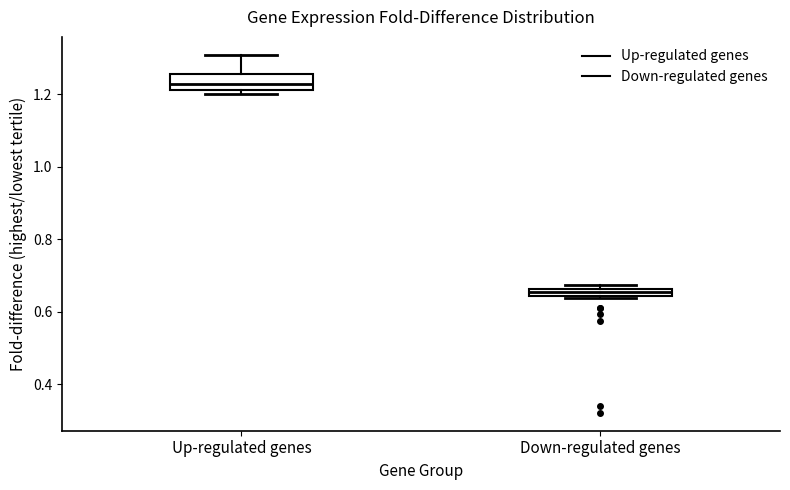

Which box is the tallest, from its lower edge to its upper edge?

Up-regulated genes